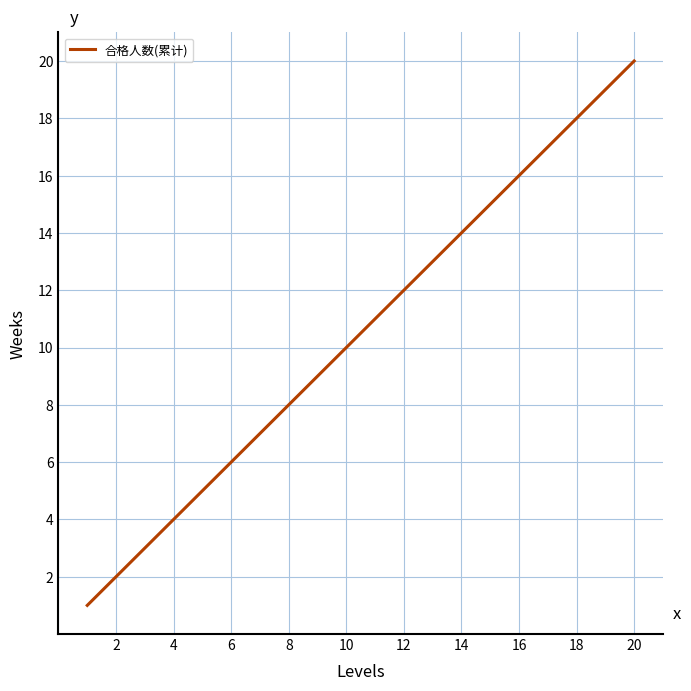

What is the smallest value displayed?

1